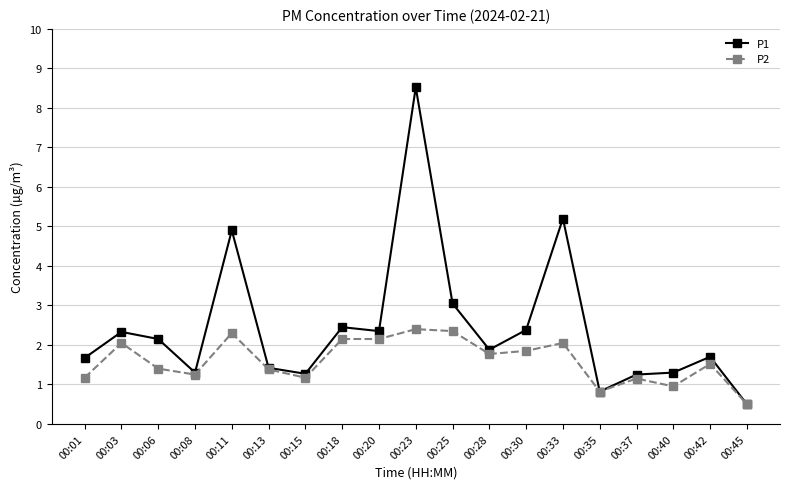

Which series changed the most between 00:23 and 00:40?

P1